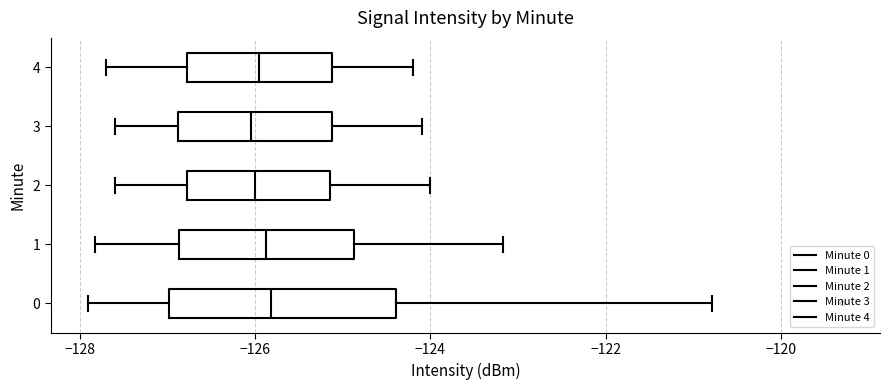

Reading bottom to top, read every box against the x-axis: the position of its median line, the range the box covers, and the ends of its whiskers. The values are not printed on the chart, so give them approximately, as read against the axis.

0: median -125.8, box -127.0 to -124.4, whiskers -127.8 to -120.8
1: median -125.8, box -126.8 to -124.8, whiskers -127.8 to -123.2
2: median -126.0, box -126.8 to -125.2, whiskers -127.6 to -124.0
3: median -126.0, box -126.8 to -125.2, whiskers -127.6 to -124.0
4: median -126.0, box -126.8 to -125.2, whiskers -127.6 to -124.2